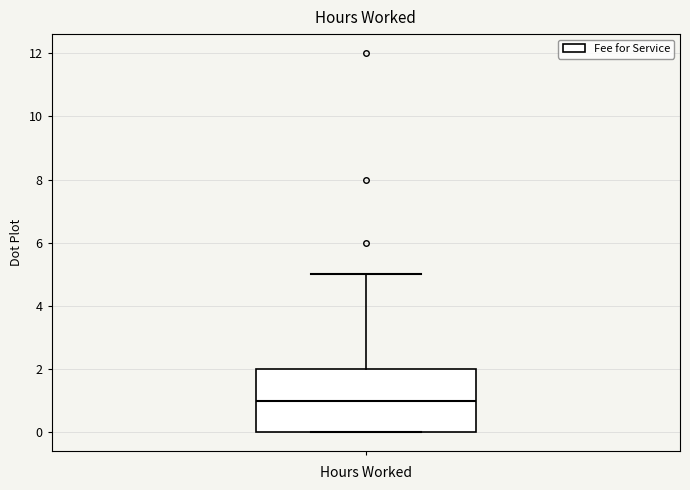

Where is the upper edge of the box on the y-axis? The values are not printed on the chart, so give them approximately, as read against the axis.

2